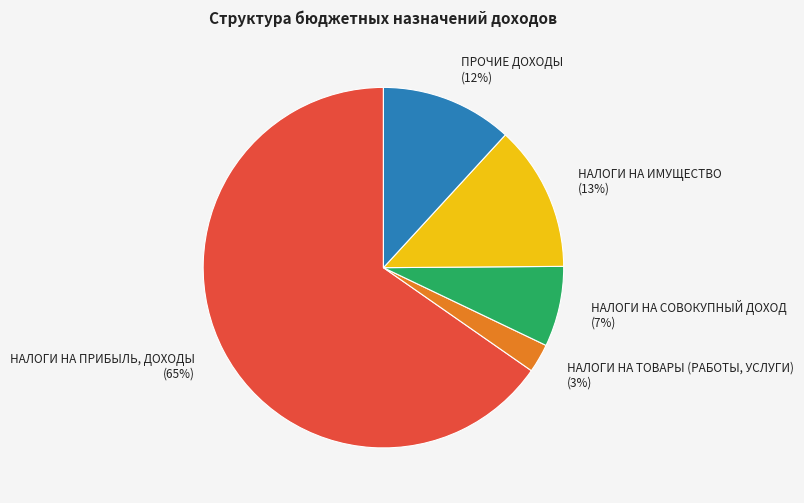

Which has a higher value, НАЛОГИ НА ТОВАРЫ (РАБОТЫ, УСЛУГИ) or НАЛОГИ НА СОВОКУПНЫЙ ДОХОД?

НАЛОГИ НА СОВОКУПНЫЙ ДОХОД